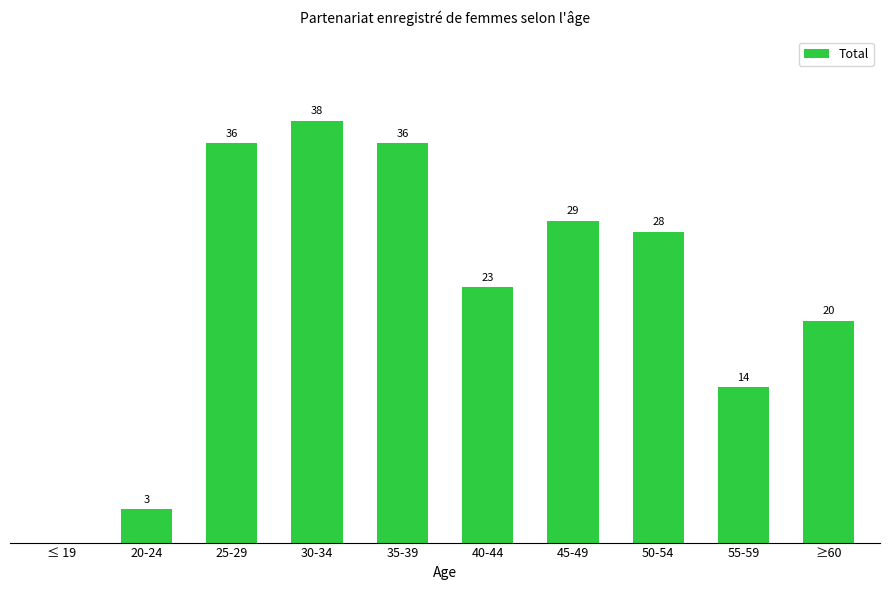

Where does the data first go above 28?

25-29